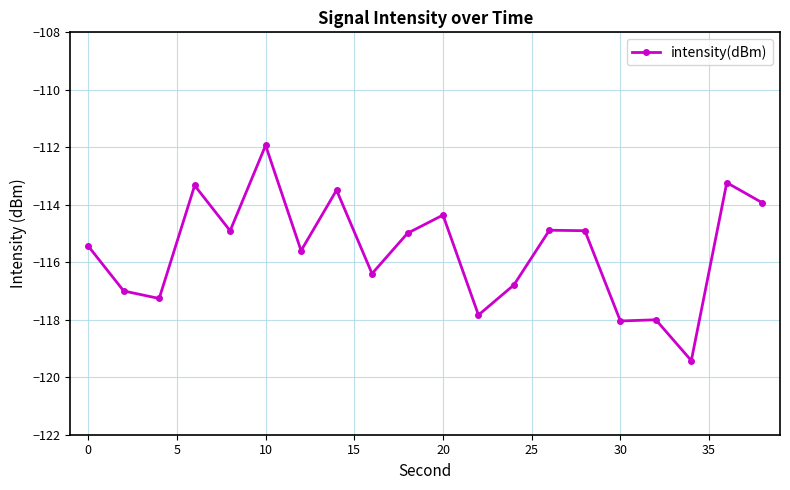

What is the value of the 16th point from the left?

-118.0